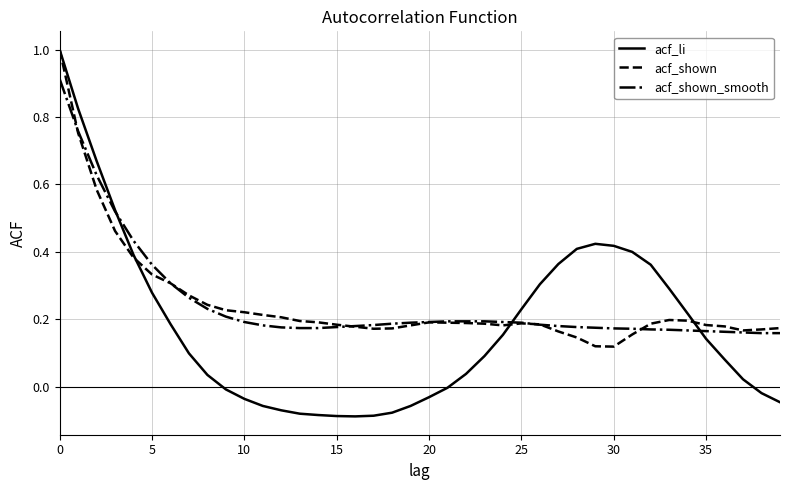

What is the maximum value shown in the chart?

1.0